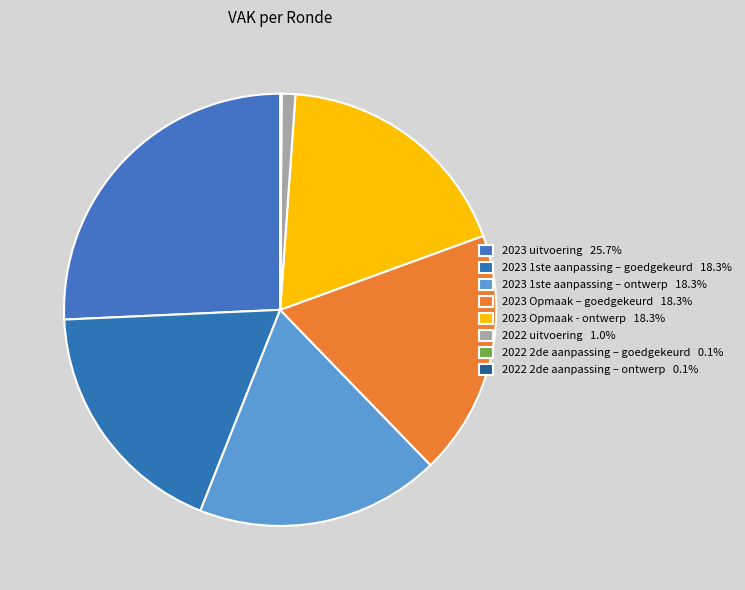

To the nearest percent, what portion does 2023 1ste aanpassing – ontwerp represent?

18%